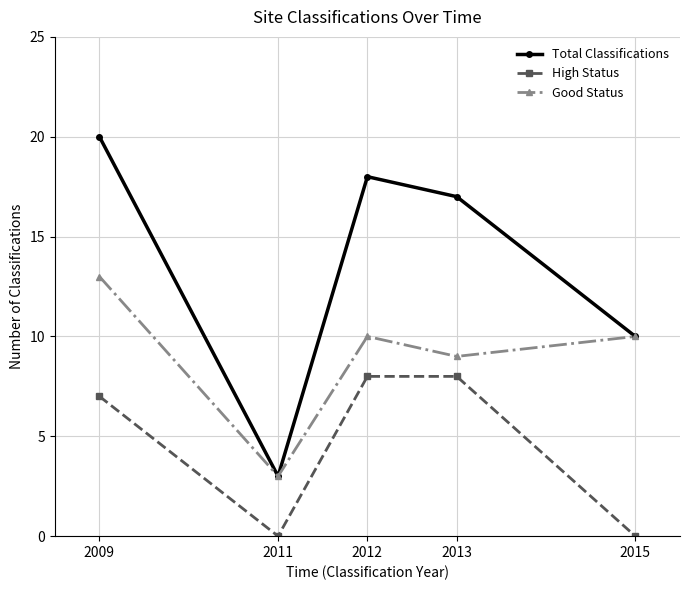

Reading left to right, transcribe all the data shown in this chart.

Total Classifications: 2009=20	2011=3	2012=18	2013=17	2015=10
High Status: 2009=7	2011=0	2012=8	2013=8	2015=0
Good Status: 2009=13	2011=3	2012=10	2013=9	2015=10